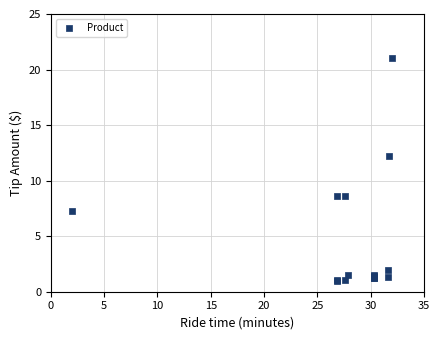

What Y value in the scatter plot is closest to 11?

12.2